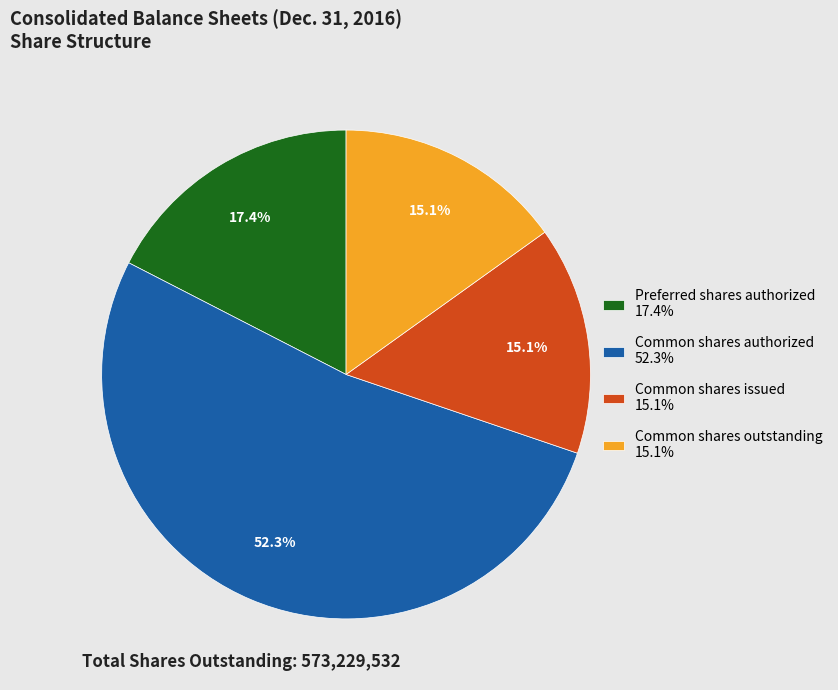

What is the majority slice?

Common shares authorized 52.3%